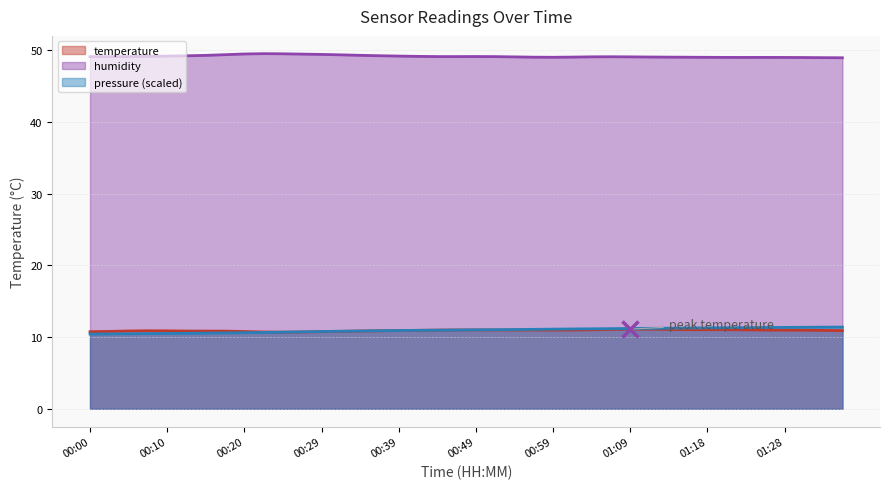

True or false: pressure (scaled) has a value of 10.5 at 00:10.

True